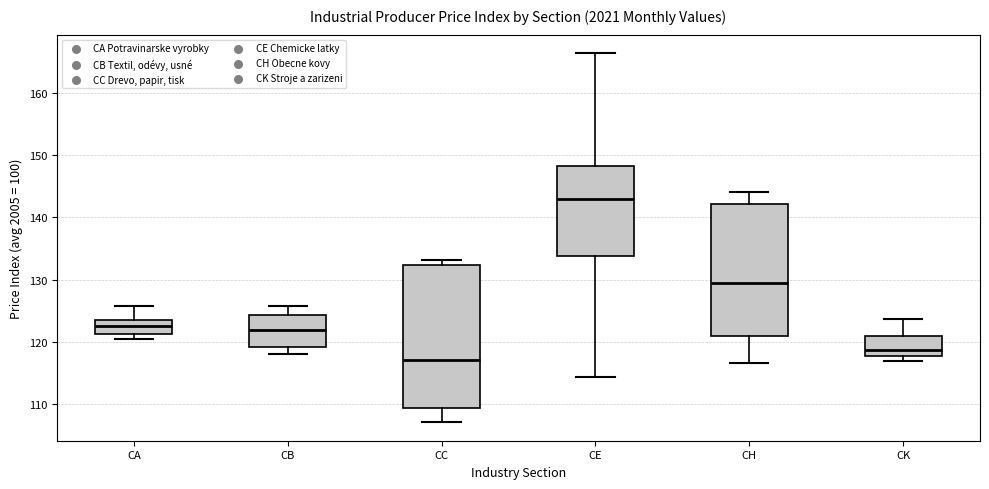

Which box is the tallest, from its lower edge to its upper edge?

CC